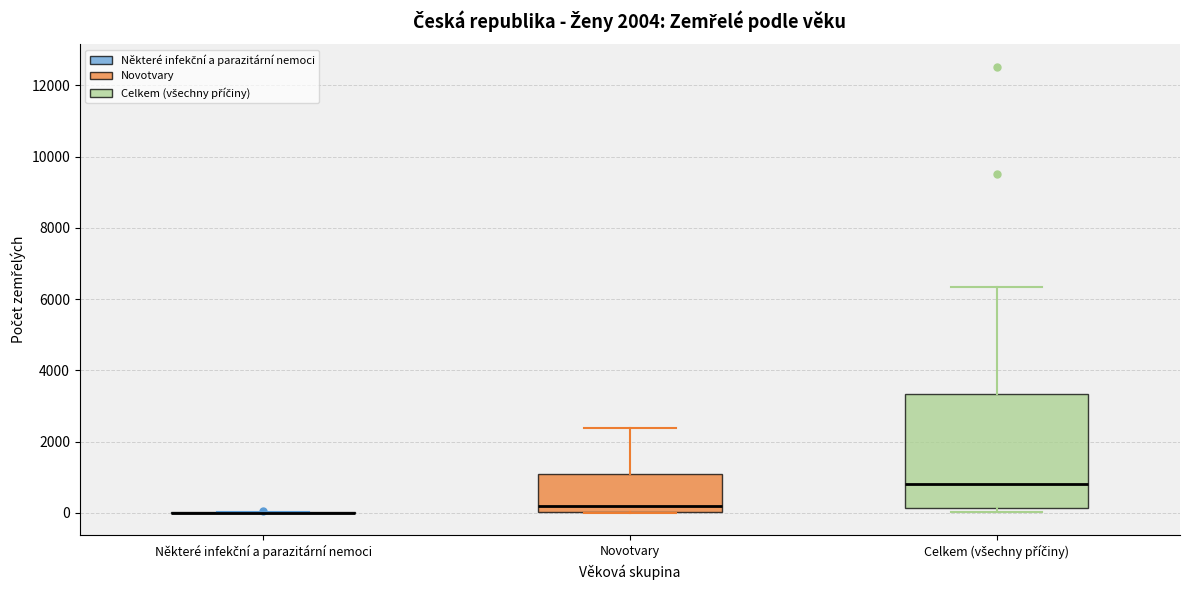

Comparing the boxes themselves (not the whiskers), which one is the tallest?

Celkem (všechny příčiny)